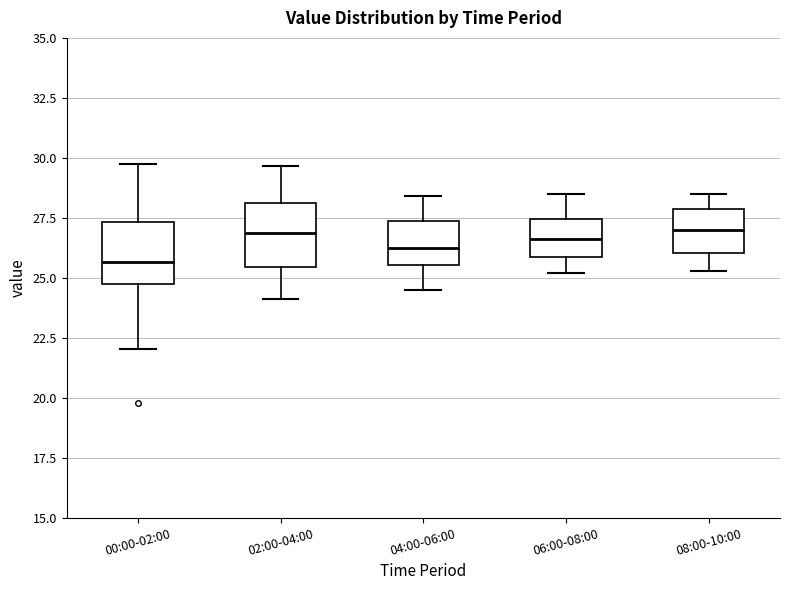

Which box has the lowest median line?

00:00-02:00